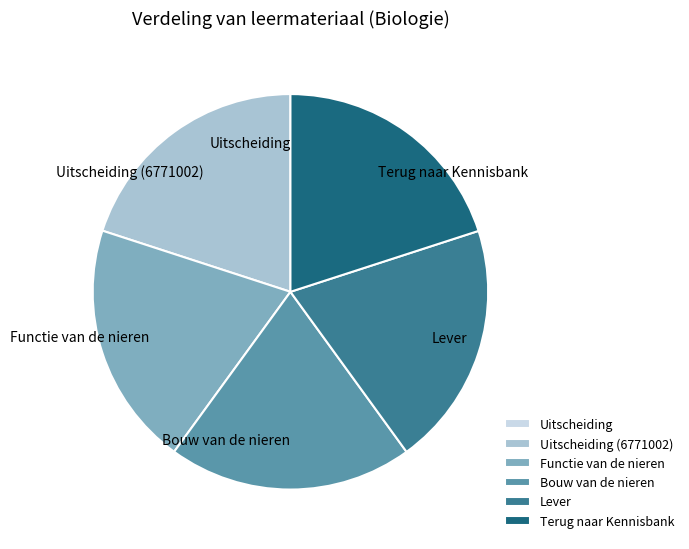

Is Functie van de nieren the majority of the pie?

No